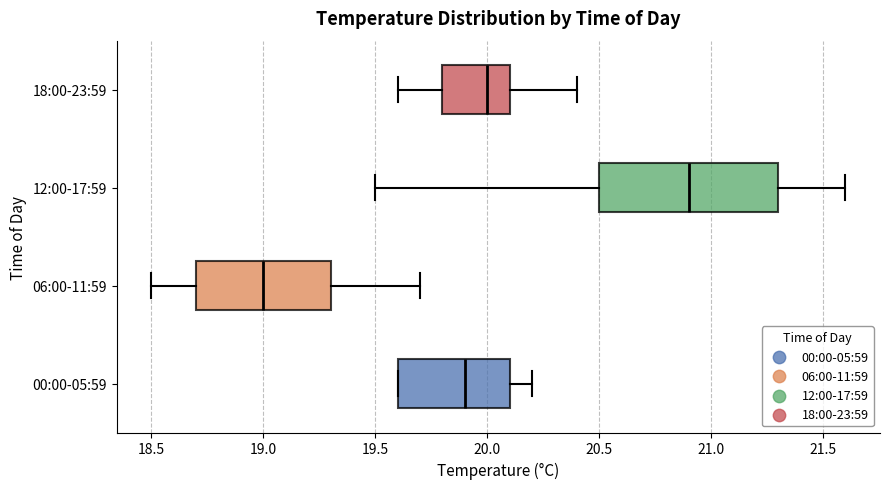

Where does the median line of the box for 00:00-05:59 sit on the x-axis? The values are not printed on the chart, so give them approximately, as read against the axis.

19.9